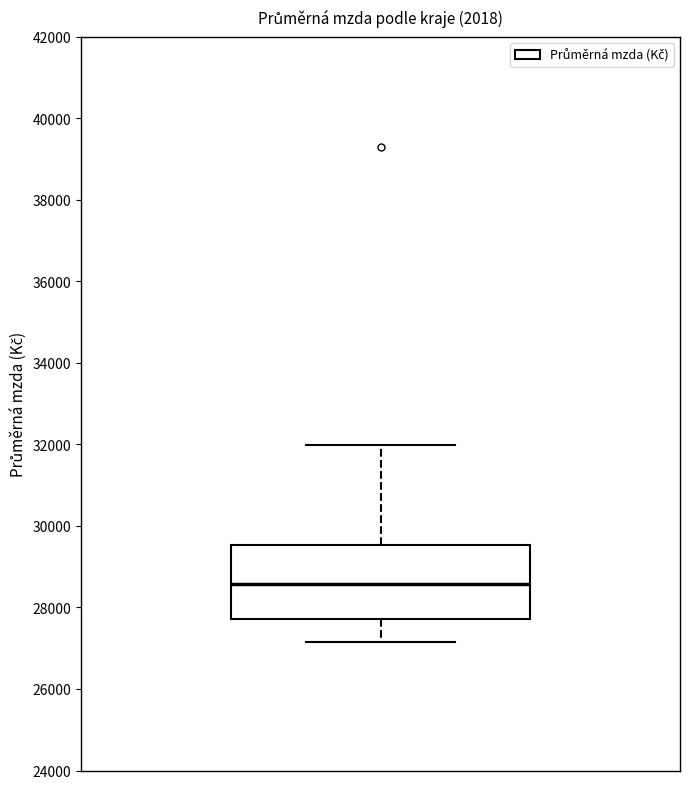

Where is the lower edge of the box on the y-axis? The values are not printed on the chart, so give them approximately, as read against the axis.

27800